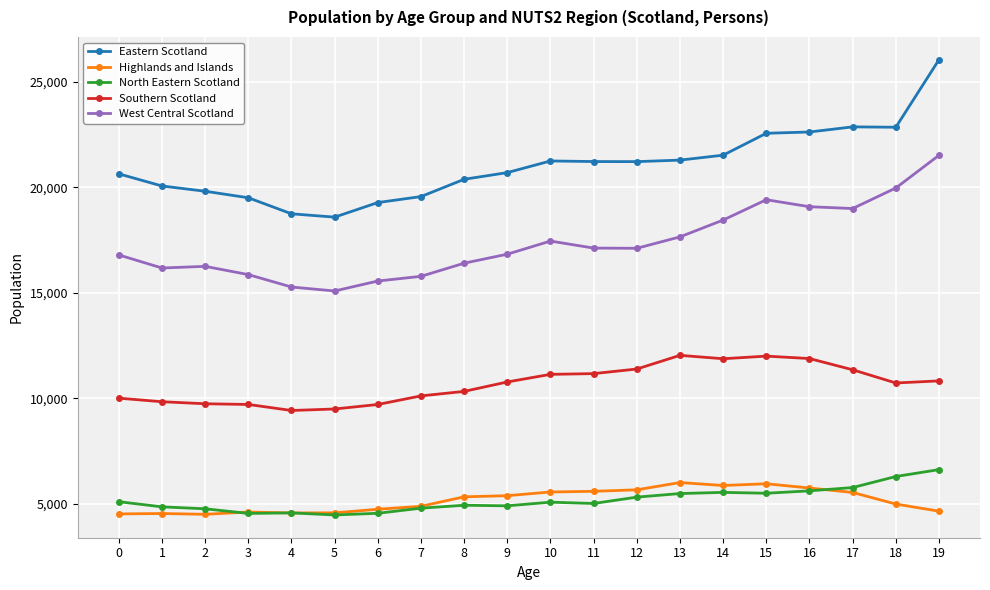

How many distinct data groups are displayed?

5